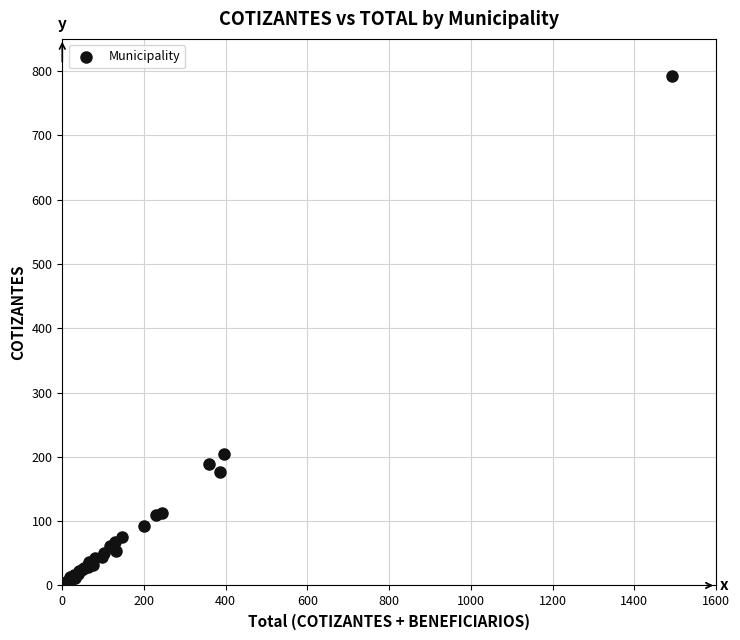

What Y value in the scatter plot is closest to 398?

205